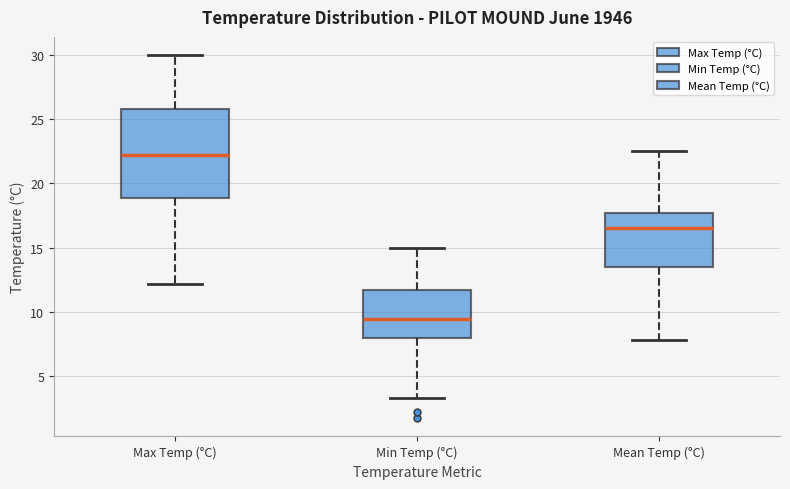

Where does the upper whisker of the box for Max Temp (°C) end on the y-axis? The values are not printed on the chart, so give them approximately, as read against the axis.

30.0